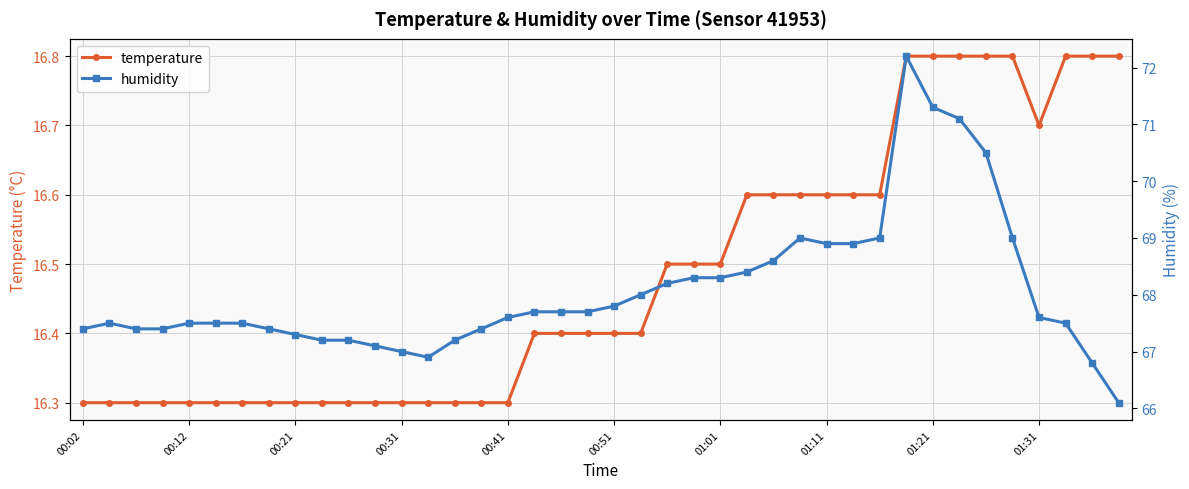

At which label is humidity closest to 69?

27